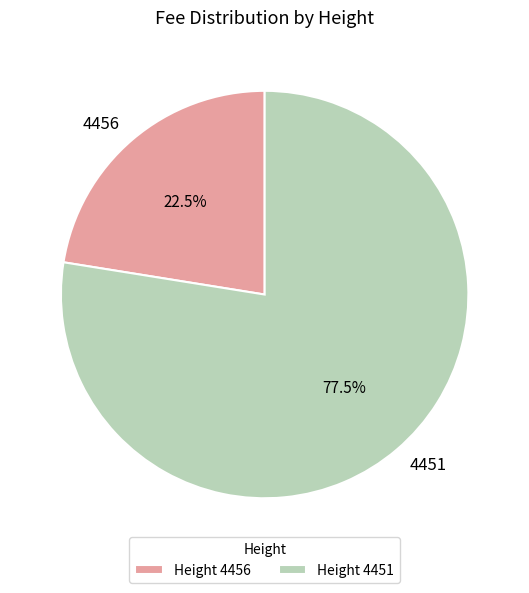

The 4456 slice represents 29% of the pie. True or false?

False